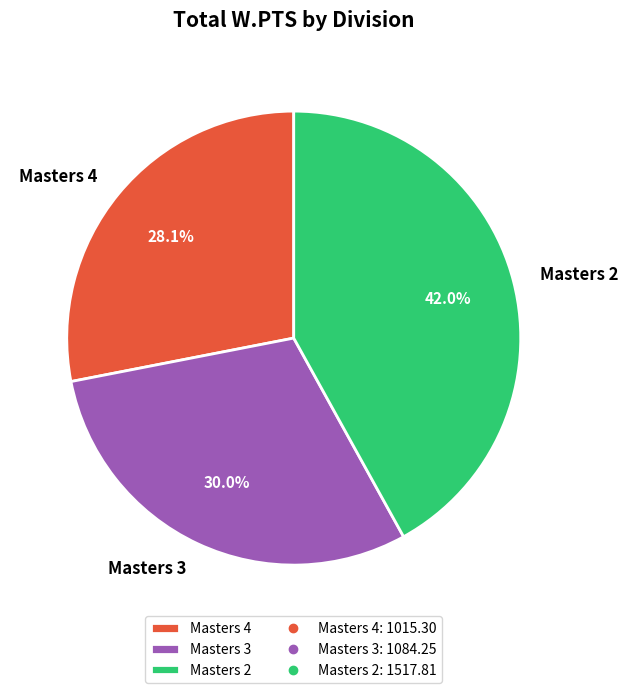

Which category has the biggest portion of the pie?

Masters 2